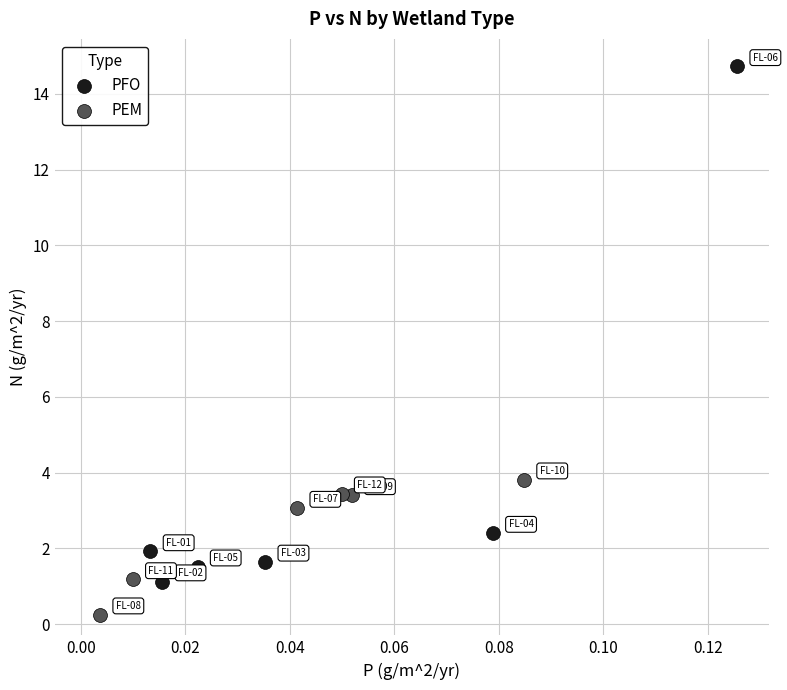

Which series has the widest spread of Y values?

PFO